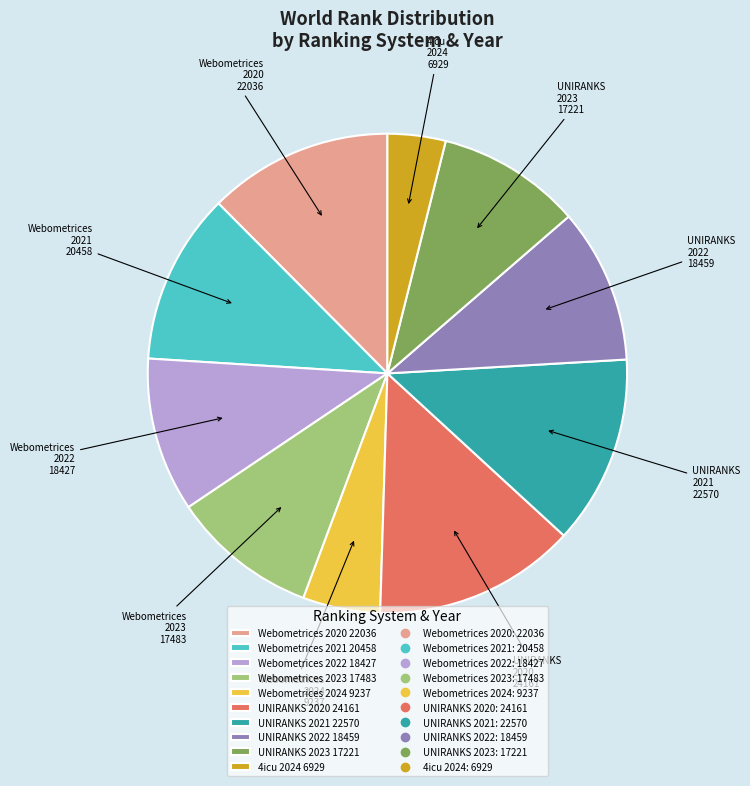

Which has a higher value, UNIRANKS 2021 22570 or 4icu 2024 6929?

UNIRANKS 2021 22570